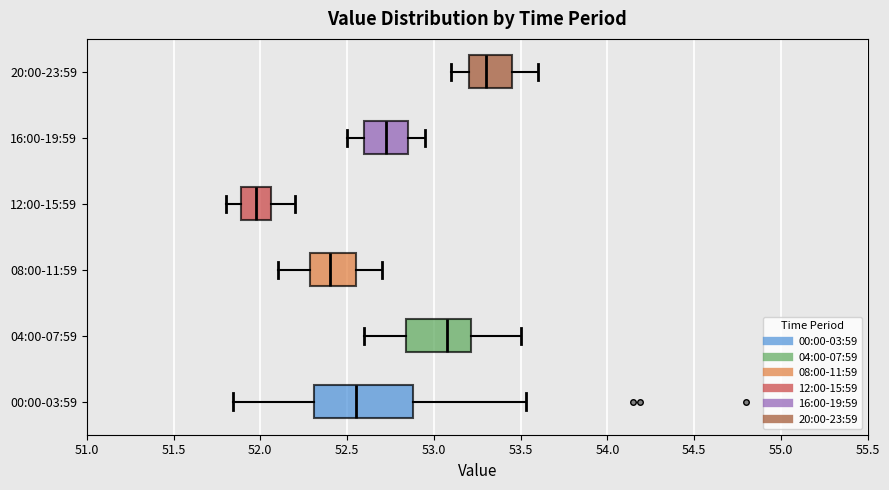

Reading bottom to top, transcribe this box plot: for each box, give where its median line is, the range the box spans, and where its two whiskers end, as read against the x-axis. The values are not printed on the chart, so give them approximately, as read against the axis.

00:00-03:59: median 52.55, box 52.30 to 52.90, whiskers 51.85 to 53.55
04:00-07:59: median 53.10, box 52.85 to 53.20, whiskers 52.60 to 53.50
08:00-11:59: median 52.40, box 52.30 to 52.55, whiskers 52.10 to 52.70
12:00-15:59: median 52.00, box 51.90 to 52.05, whiskers 51.80 to 52.20
16:00-19:59: median 52.75, box 52.60 to 52.85, whiskers 52.50 to 52.95
20:00-23:59: median 53.30, box 53.20 to 53.45, whiskers 53.10 to 53.60